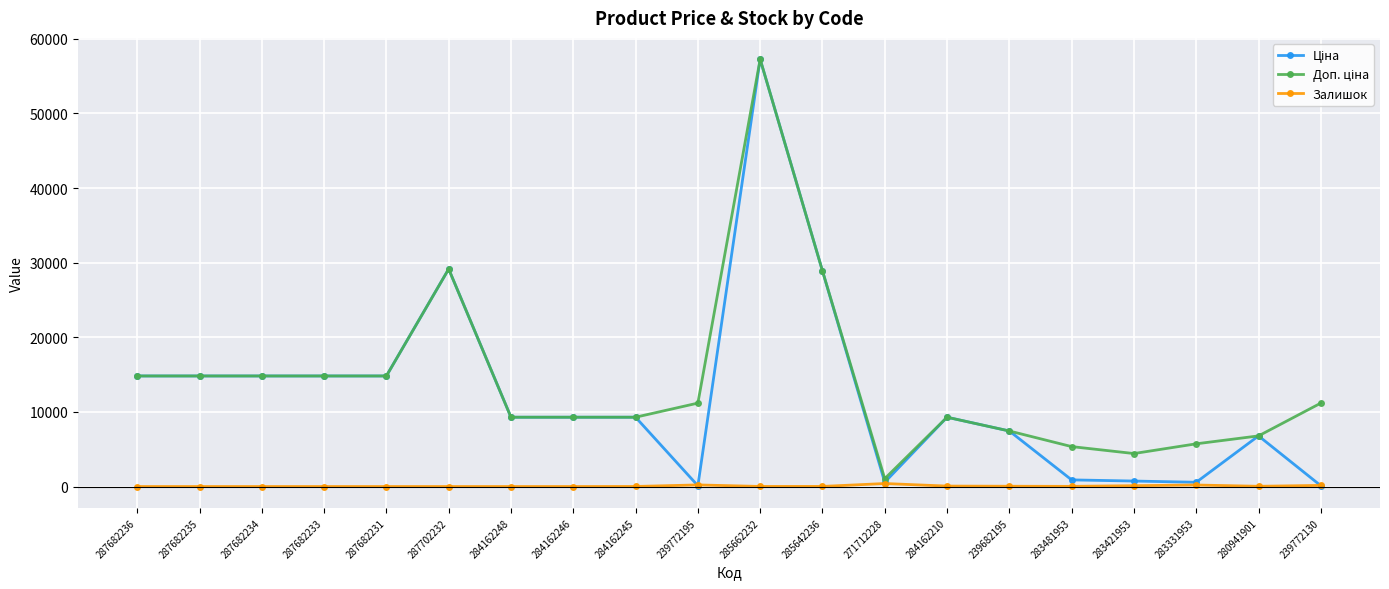

What is the sum of the Залишок values at 285642236 and 271712228?

421.0